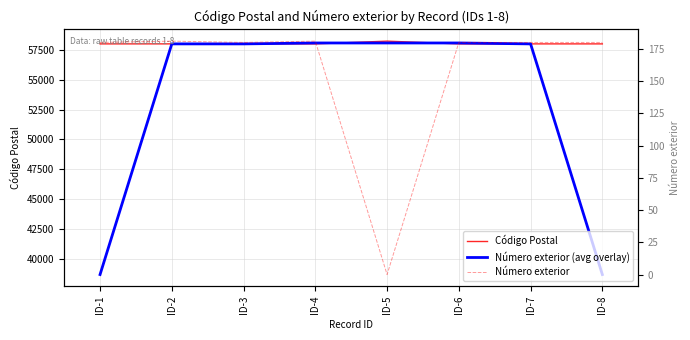

How many lines are shown in the chart?

3